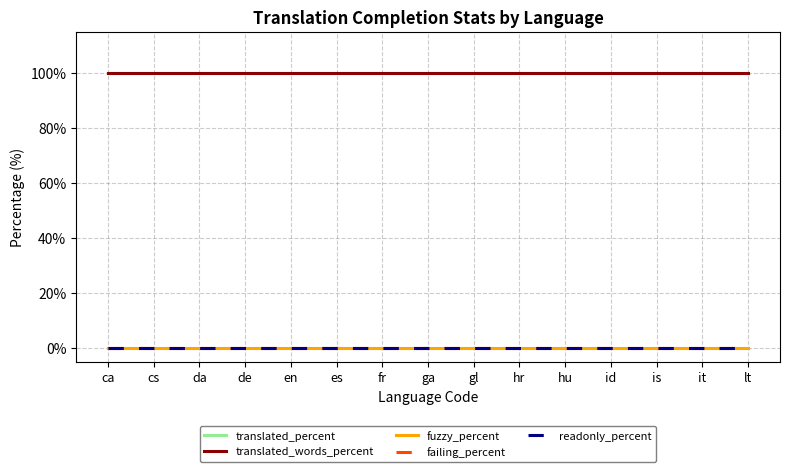

Is this an area chart (filled region under the line)?

No